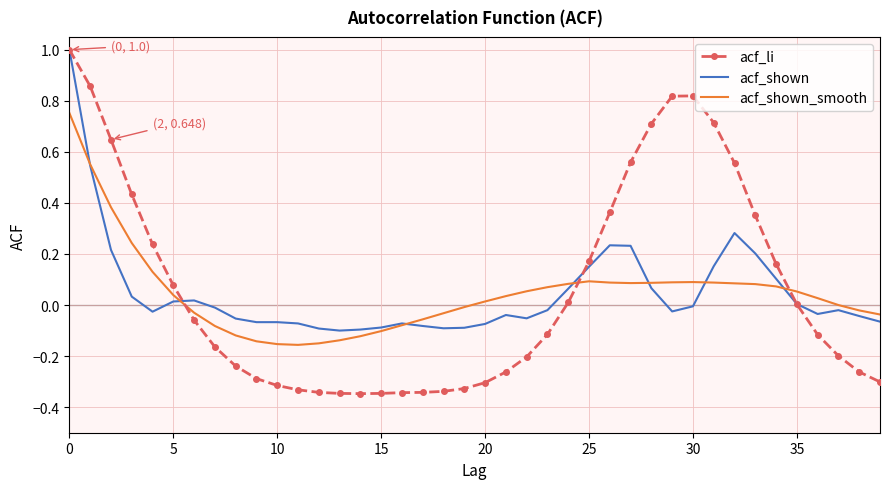

Which series has the widest spread of values?

acf_li